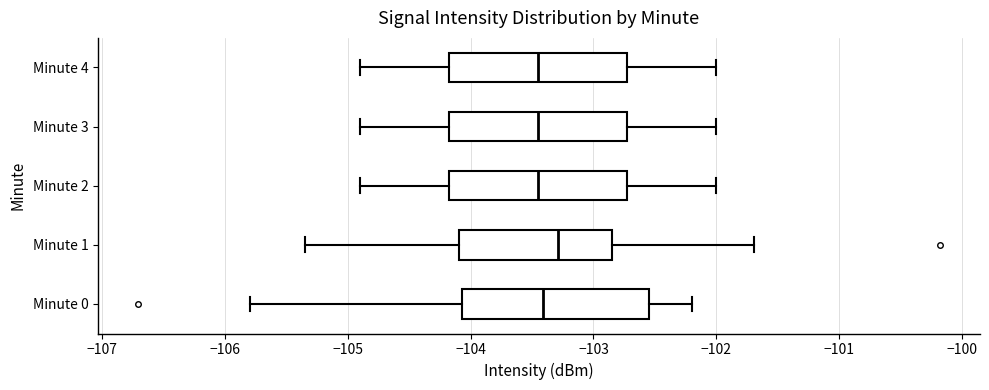

Reading bottom to top, read every box against the x-axis: the position of its median line, the range the box covers, and the ends of its whiskers. The values are not printed on the chart, so give them approximately, as read against the axis.

Minute 0: median -103.4, box -104.1 to -102.6, whiskers -105.8 to -102.2
Minute 1: median -103.3, box -104.1 to -102.8, whiskers -105.3 to -101.7
Minute 2: median -103.4, box -104.2 to -102.7, whiskers -104.9 to -102.0
Minute 3: median -103.4, box -104.2 to -102.7, whiskers -104.9 to -102.0
Minute 4: median -103.4, box -104.2 to -102.7, whiskers -104.9 to -102.0